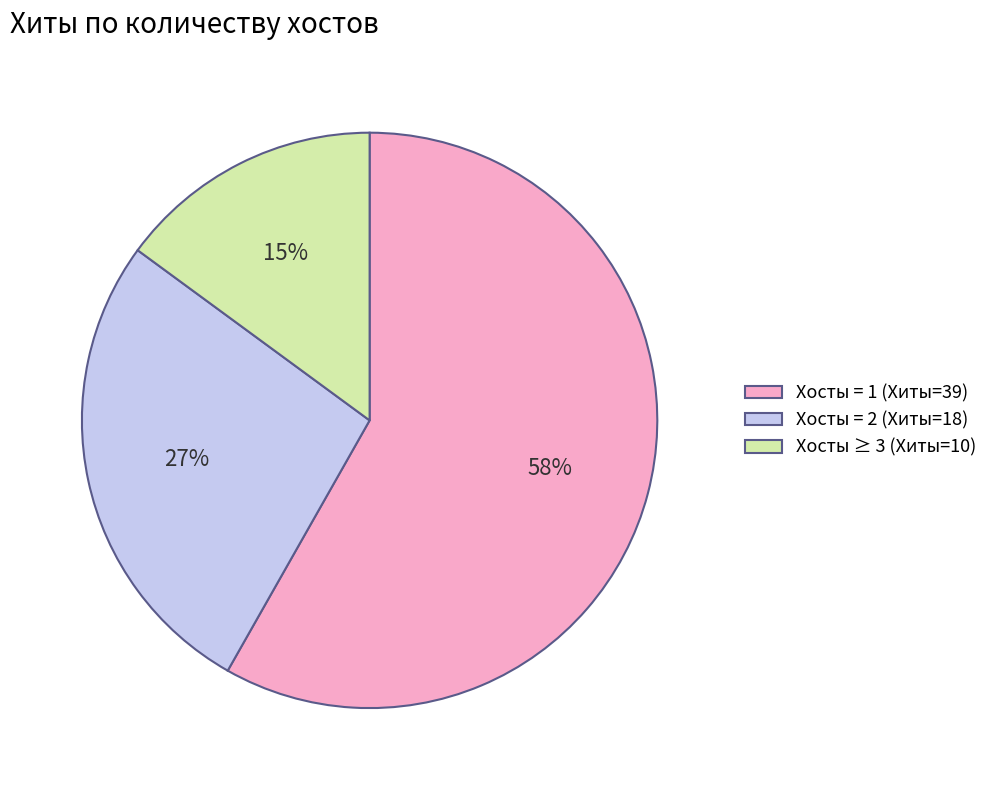

To the nearest percent, what portion does Хосты = 2 (Хиты=18) represent?

27%